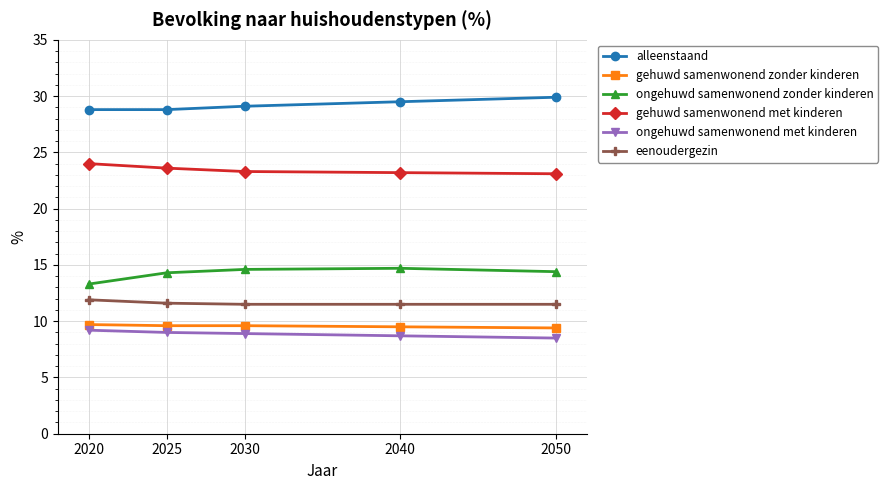

Is this an area chart (filled region under the line)?

No